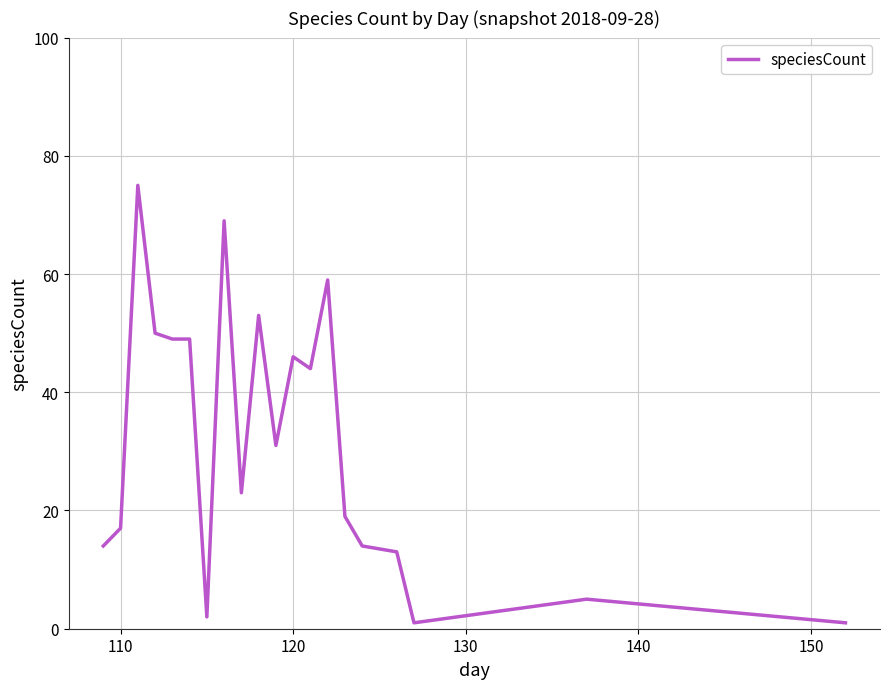

What is the difference between the maximum and minimum values?

74